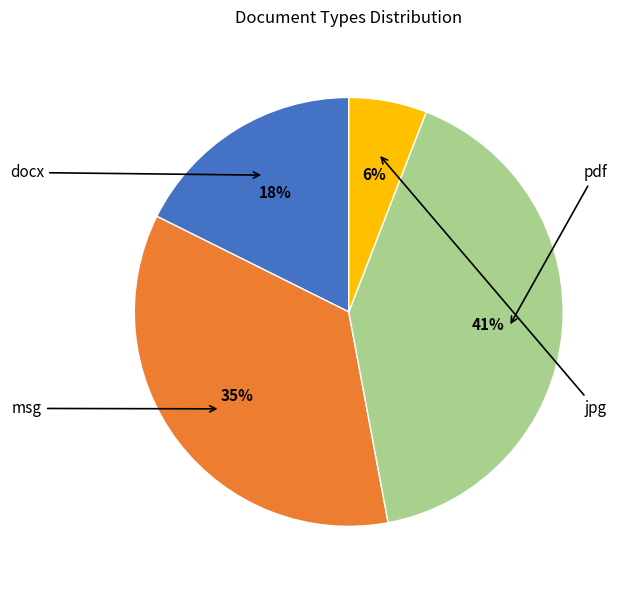

To the nearest percent, what is the average slice percentage?

25%